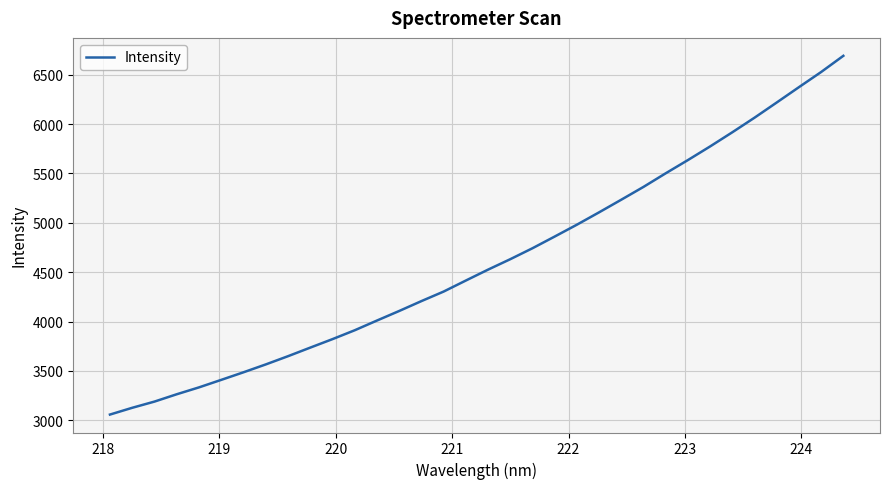

What is the difference between the maximum and minimum values?

3634.1